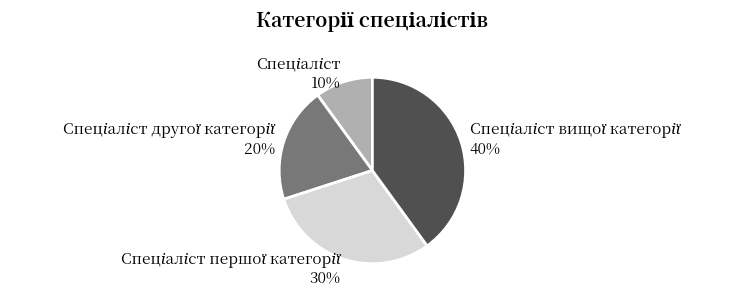

Does any single category account for the majority?

No